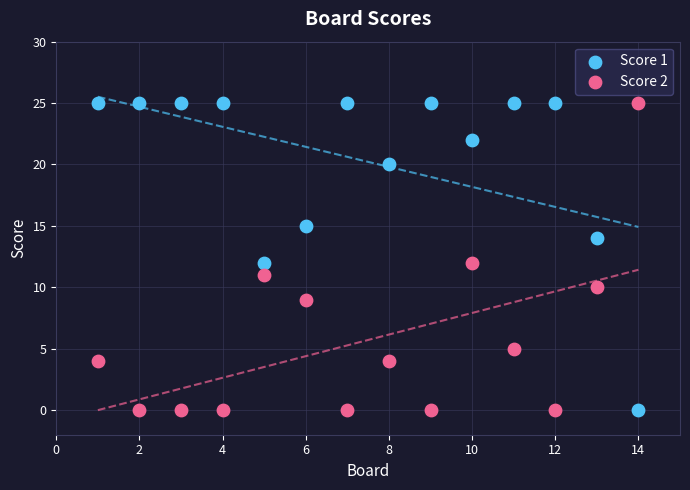

What is the X range (max minus min) for the scatter plot?

13